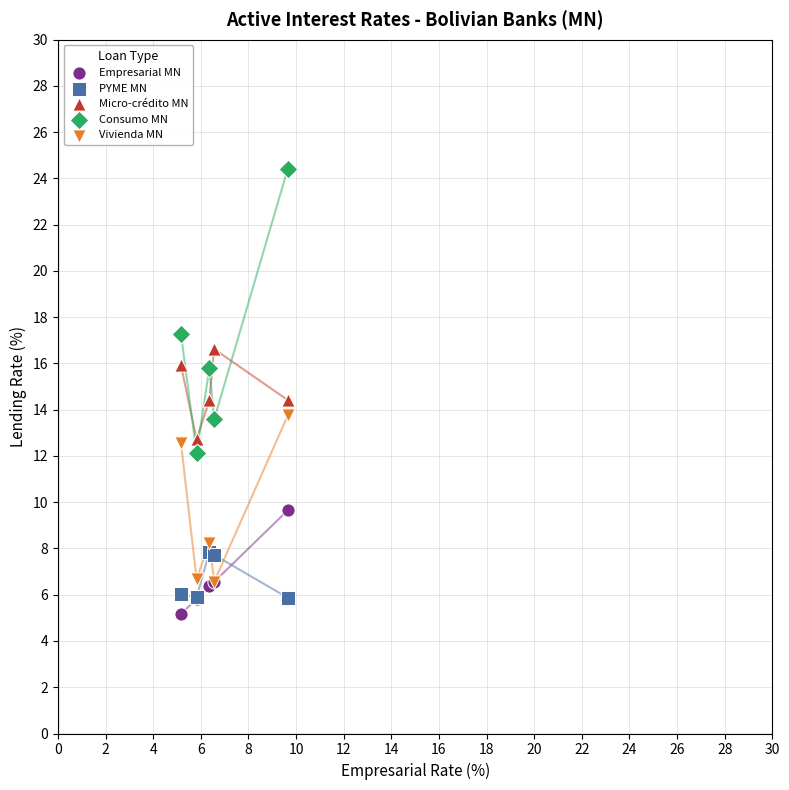

What are all the series names shown in the legend?

Empresarial MN, PYME MN, Micro-crédito MN, Consumo MN, Vivienda MN